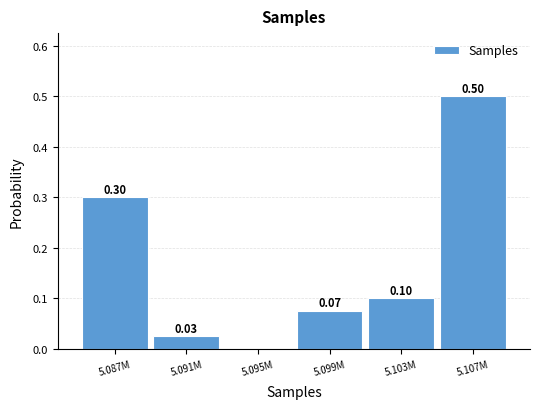

Between 5.095M and 5.087M, which is larger?

5.087M